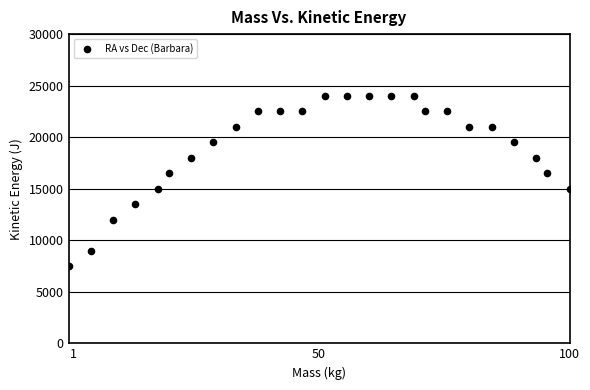

What is the range of Y values (max minus min)?

16500